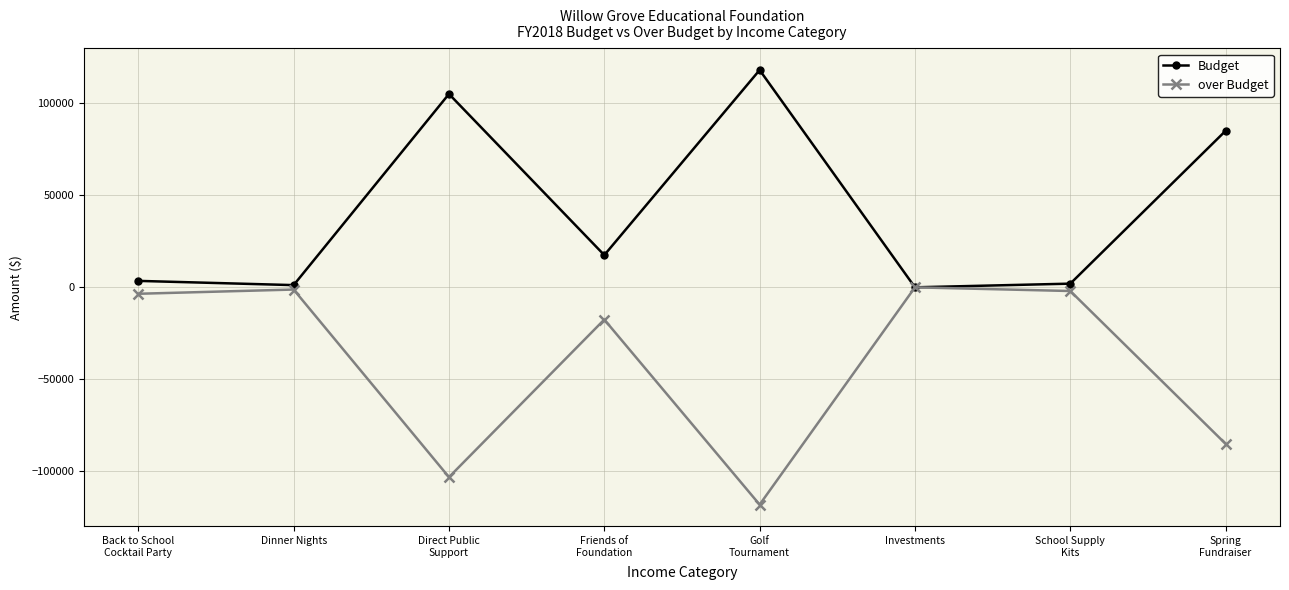

How many interior local peaks does the over Budget series have?

3